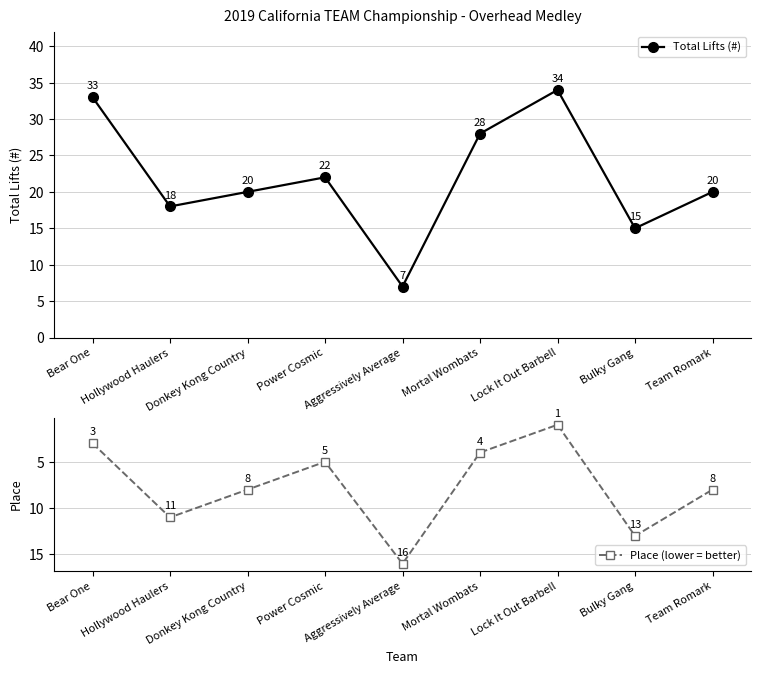

What is the value of the Total Lifts (#) point at the 4th from the left?

22